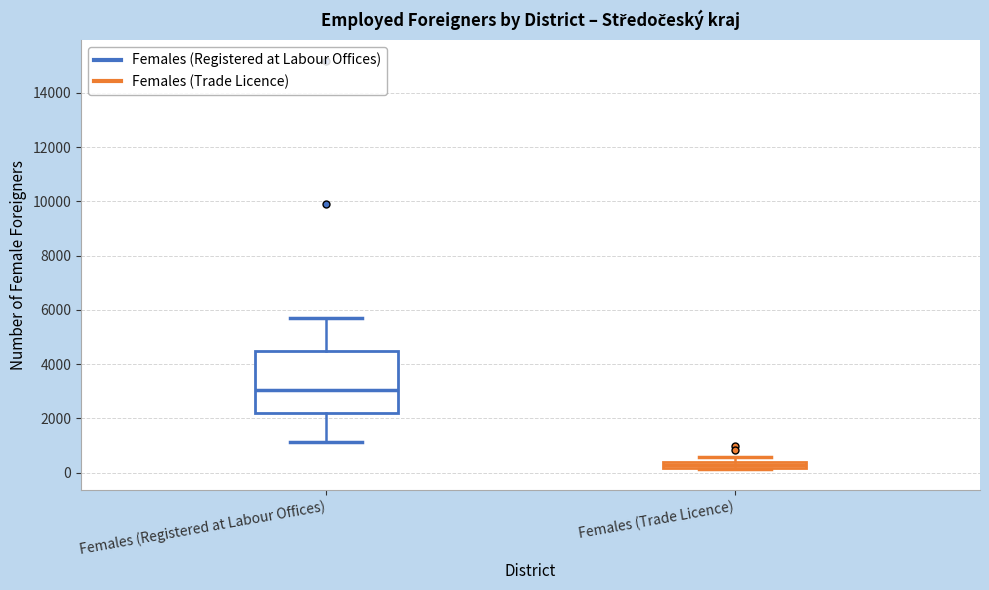

Which box is the tallest, from its lower edge to its upper edge?

Females (Registered at Labour Offices)